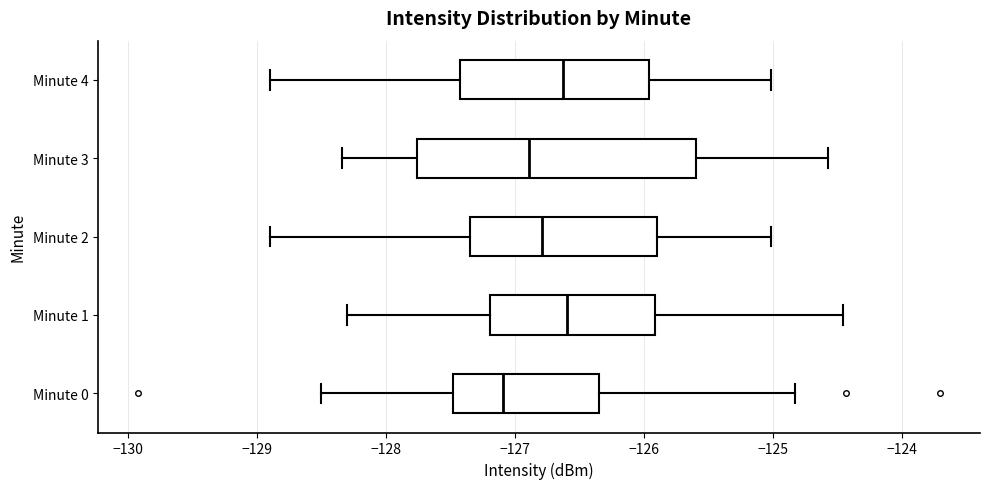

Reading bottom to top, transcribe this box plot: for each box, give where its median line is, the range the box spans, and where its two whiskers end, as read against the x-axis. The values are not printed on the chart, so give them approximately, as read against the axis.

Minute 0: median -127.1, box -127.5 to -126.3, whiskers -128.5 to -124.8
Minute 1: median -126.6, box -127.2 to -125.9, whiskers -128.3 to -124.5
Minute 2: median -126.8, box -127.3 to -125.9, whiskers -128.9 to -125.0
Minute 3: median -126.9, box -127.8 to -125.6, whiskers -128.3 to -124.6
Minute 4: median -126.6, box -127.4 to -126.0, whiskers -128.9 to -125.0